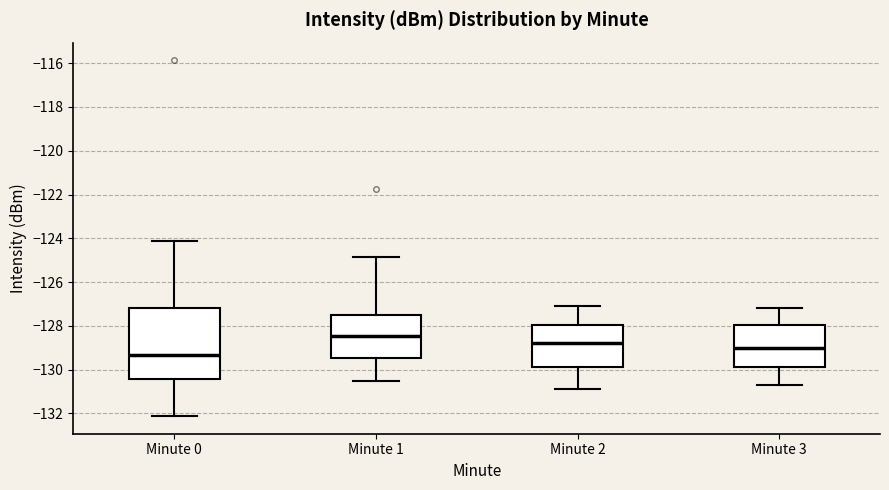

Which box's median line is the lowest?

Minute 0